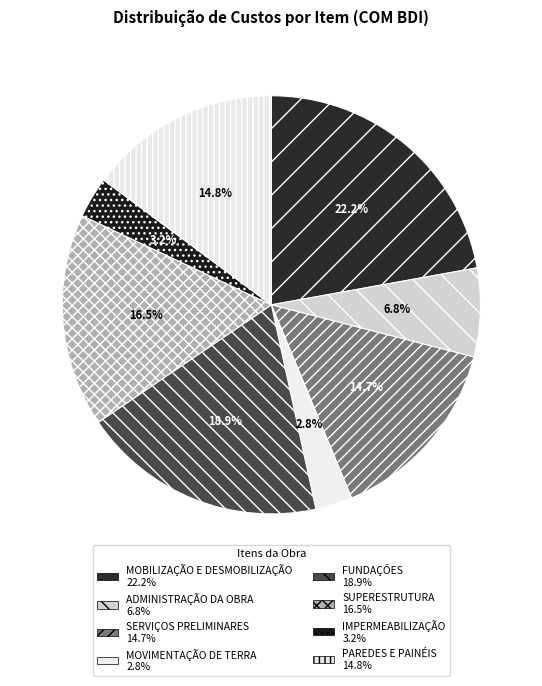

To the nearest percent, what is the average slice percentage?

12%